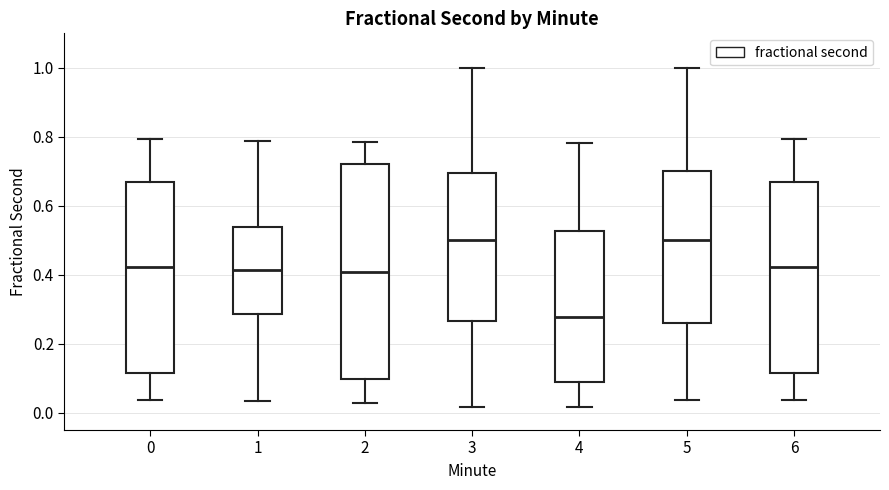

Reading left to right, transcribe this box plot: for each box, give where its median line is, the range the box spans, and where its two whiskers end, as read against the y-axis. The values are not printed on the chart, so give them approximately, as read against the axis.

0: median 0.42, box 0.12 to 0.66, whiskers 0.04 to 0.80
1: median 0.42, box 0.28 to 0.54, whiskers 0.04 to 0.78
2: median 0.40, box 0.10 to 0.72, whiskers 0.02 to 0.78
3: median 0.50, box 0.26 to 0.70, whiskers 0.02 to 1.00
4: median 0.28, box 0.08 to 0.52, whiskers 0.02 to 0.78
5: median 0.50, box 0.26 to 0.70, whiskers 0.04 to 1.00
6: median 0.42, box 0.12 to 0.66, whiskers 0.04 to 0.80